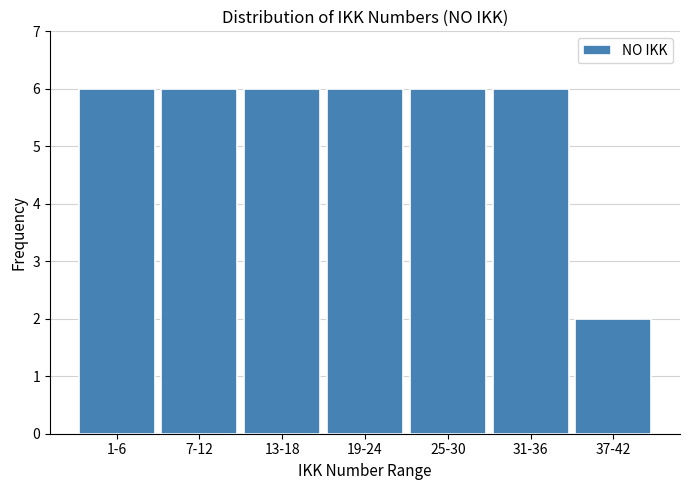

Reading left to right, extract all data points from this chart.

1-6=6	7-12=6	13-18=6	19-24=6	25-30=6	31-36=6	37-42=2